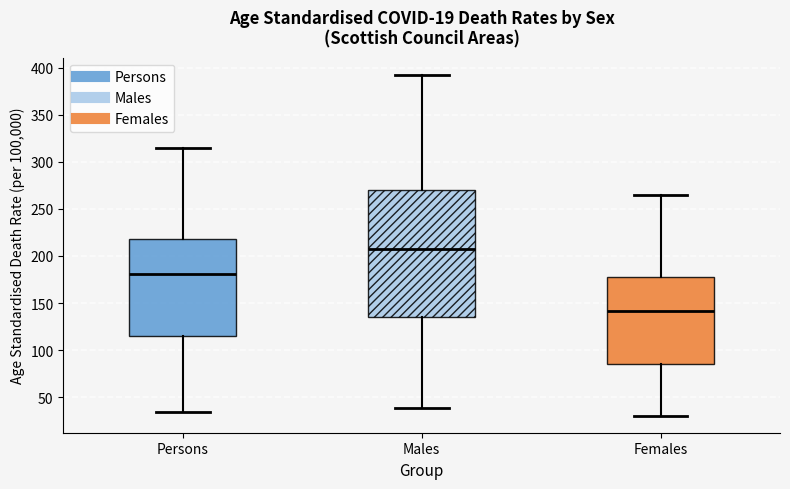

Comparing the boxes themselves (not the whiskers), which one is the tallest?

Males